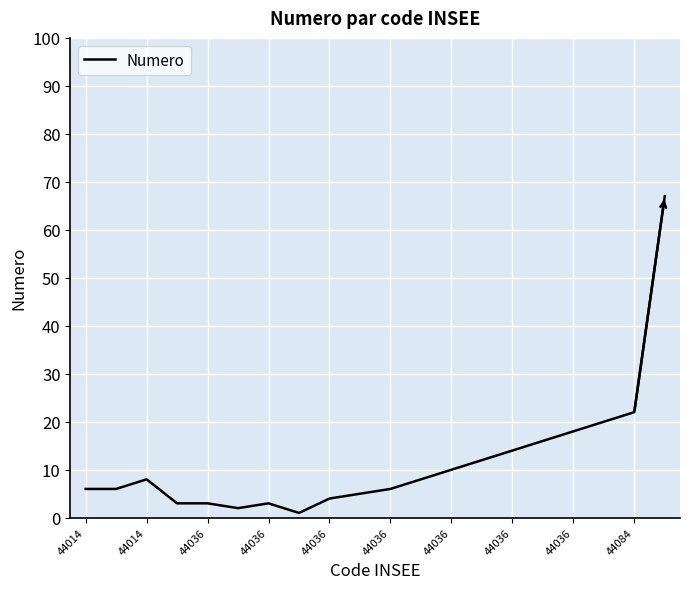

What is the difference between the maximum and minimum values?

66